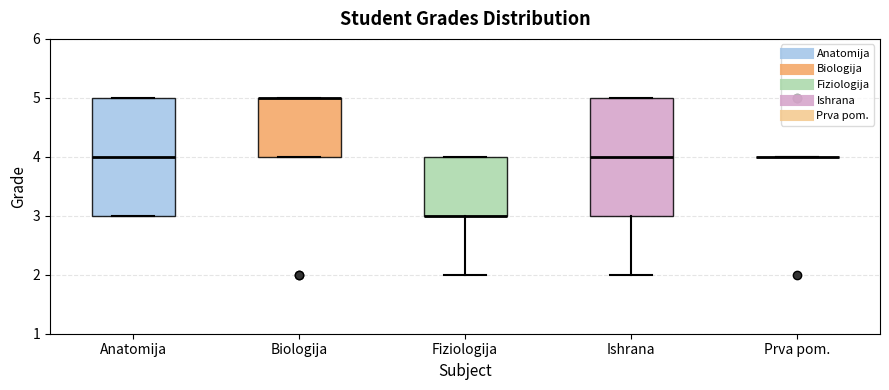

Where is the lower edge of the box for Biologija on the y-axis? The values are not printed on the chart, so give them approximately, as read against the axis.

4